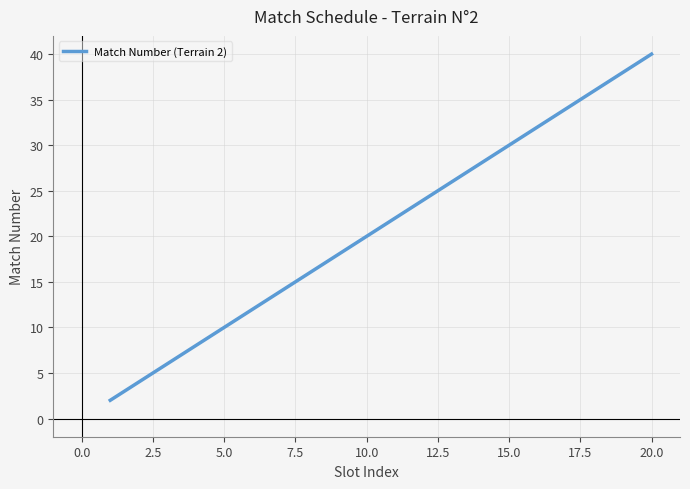

What is the difference between the maximum and minimum values?

38.0